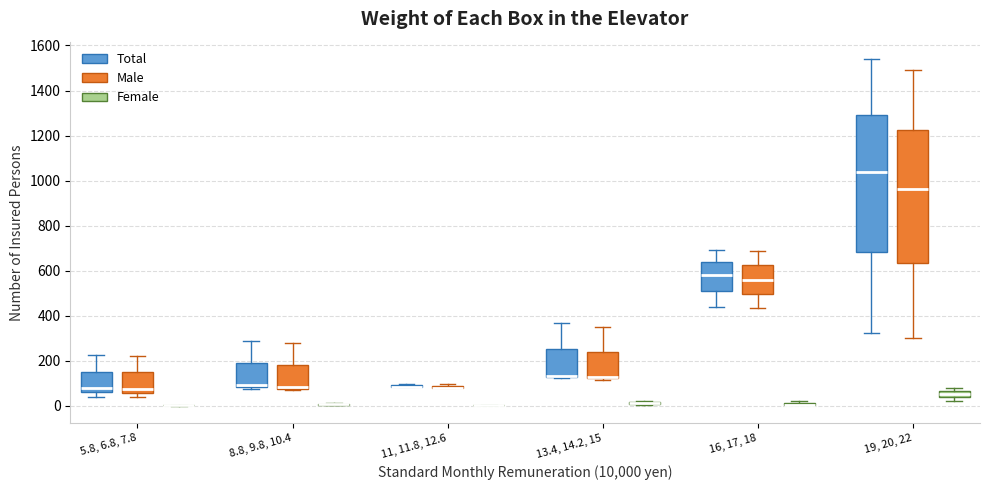

Where is the upper edge of the box for 8.8, 9.8, 10.4 (Male) on the y-axis? The values are not printed on the chart, so give them approximately, as read against the axis.

180